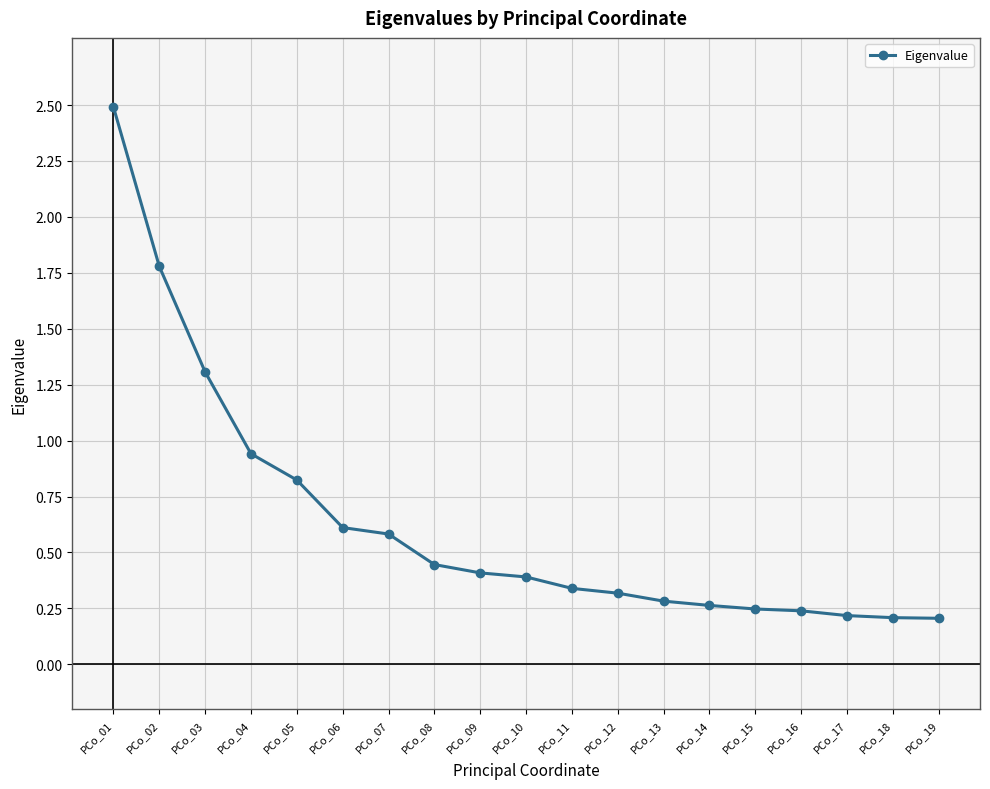

What is the maximum value shown in the chart?

2.5